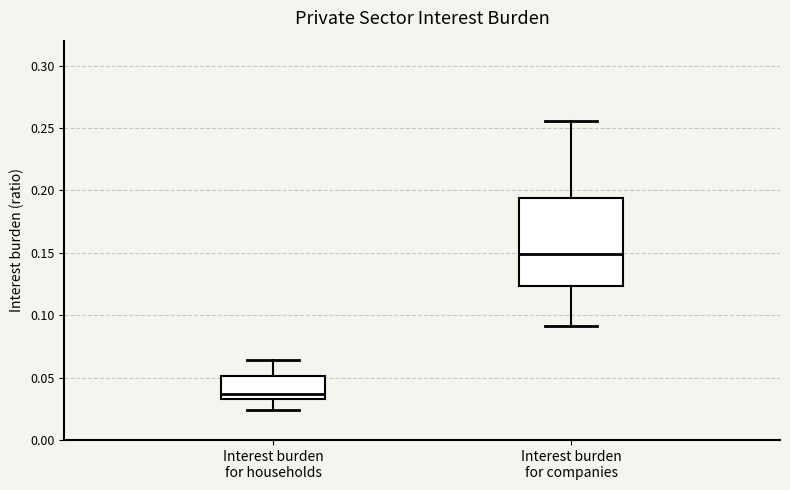

Where does the upper whisker of the box for Interest burden for companies end on the y-axis? The values are not printed on the chart, so give them approximately, as read against the axis.

0.255